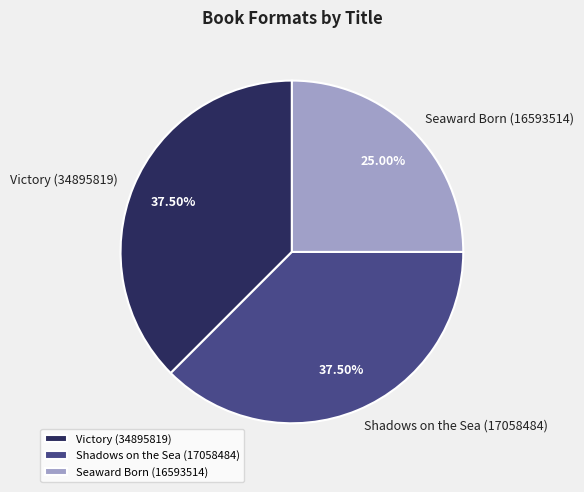

How many segments does this pie chart have?

3